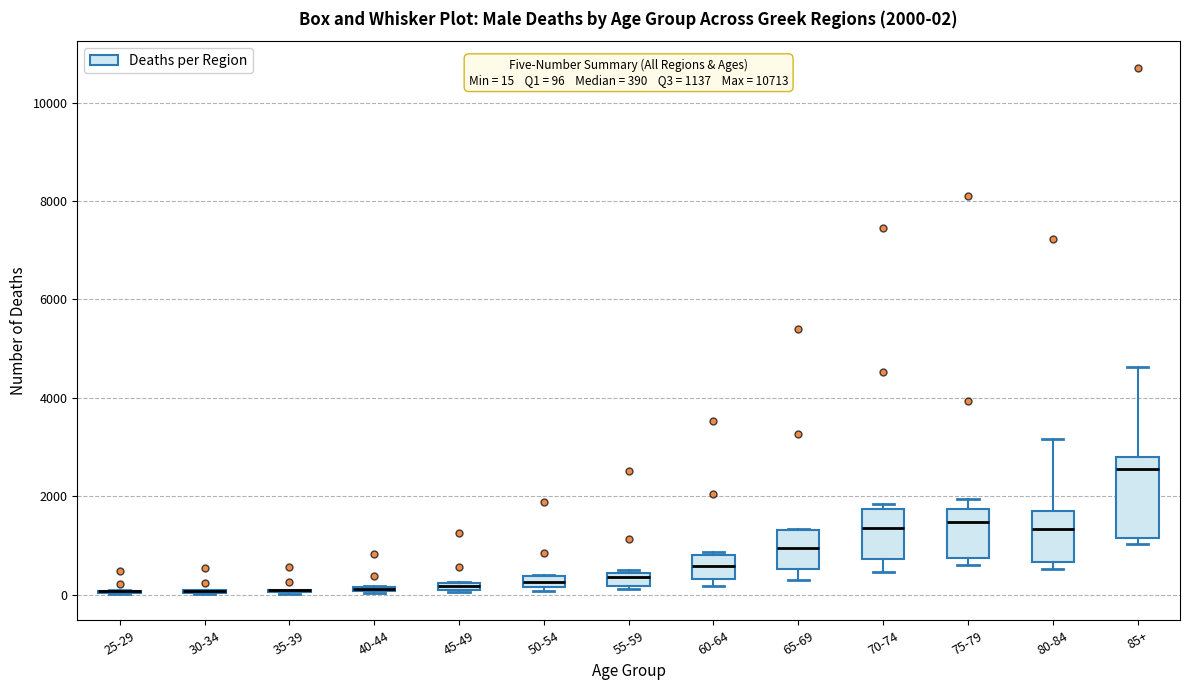

Comparing the boxes themselves (not the whiskers), which one is the tallest?

85+